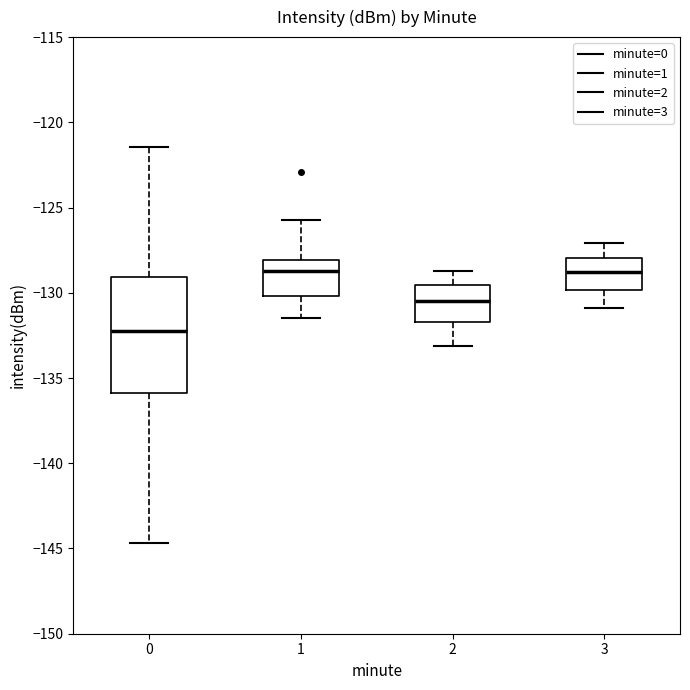

Reading left to right, transcribe this box plot: for each box, give where its median line is, the range the box spans, and where its two whiskers end, as read against the y-axis. The values are not printed on the chart, so give them approximately, as read against the axis.

0: median -132.0, box -136.0 to -129.0, whiskers -144.5 to -121.5
1: median -128.5, box -130.0 to -128.0, whiskers -131.5 to -125.5
2: median -130.5, box -131.5 to -129.5, whiskers -133.0 to -128.5
3: median -129.0, box -130.0 to -128.0, whiskers -131.0 to -127.0